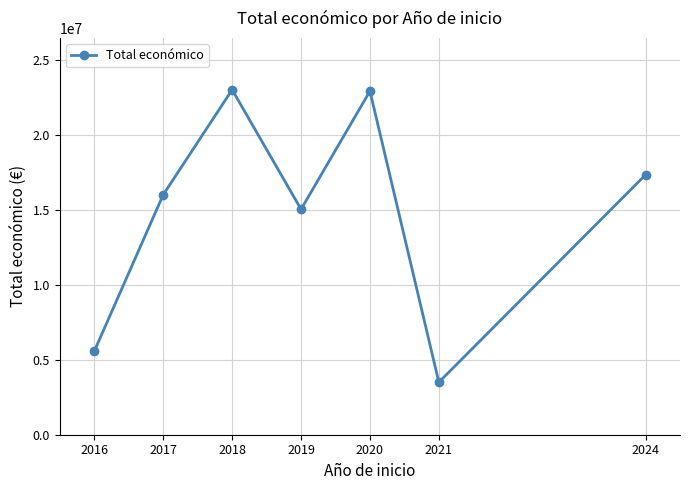

How many interior local peaks (higher than both neighbors) does the data have?

2